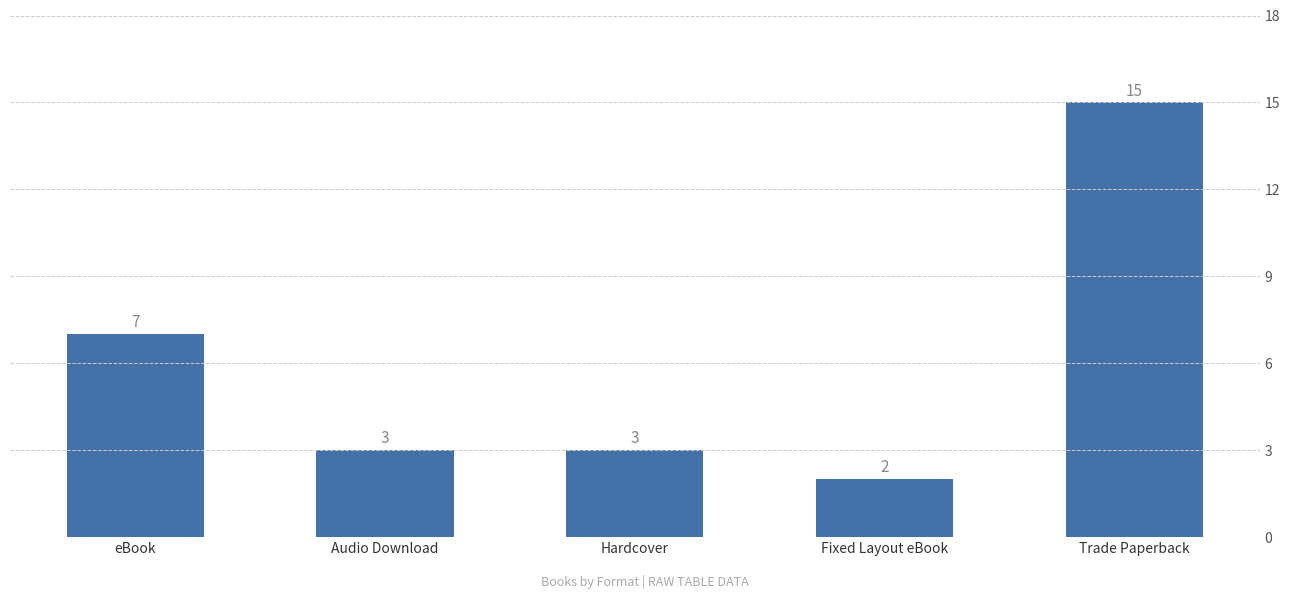

What is the label of the 2nd bar from the right?

Fixed Layout eBook